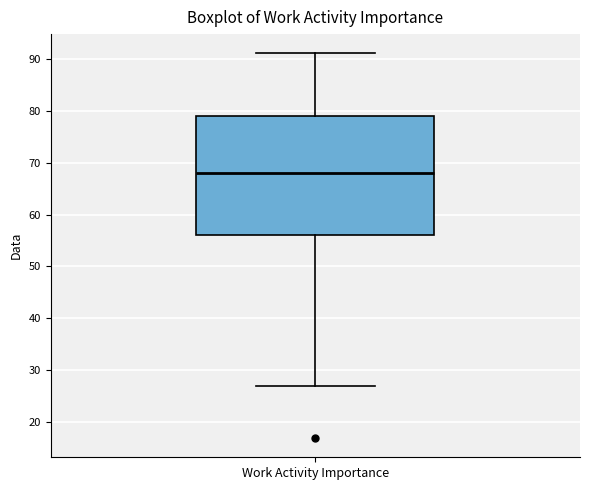

Read this box plot against the y-axis: the position of the median line, the range covered by the box, and the ends of both whiskers. The values are not printed on the chart, so give them approximately, as read against the axis.

median 68, box 56 to 79, whiskers 27 to 91